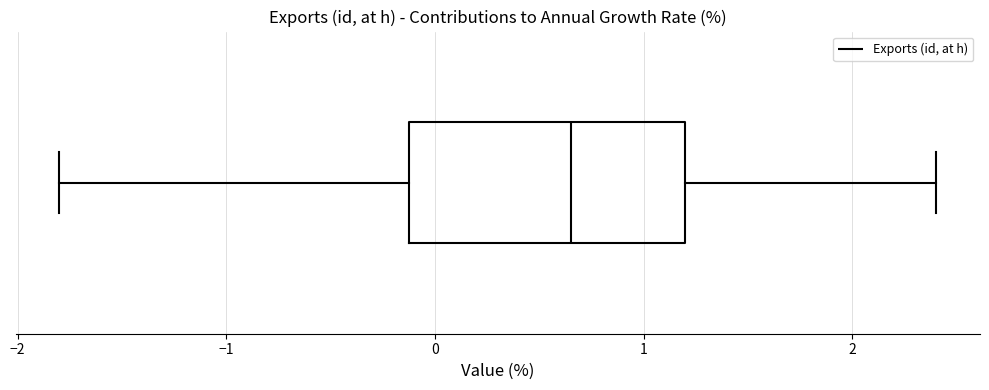

Read this box plot against the x-axis: the position of the median line, the range covered by the box, and the ends of both whiskers. The values are not printed on the chart, so give them approximately, as read against the axis.

median 0.7, box -0.1 to 1.2, whiskers -1.8 to 2.4